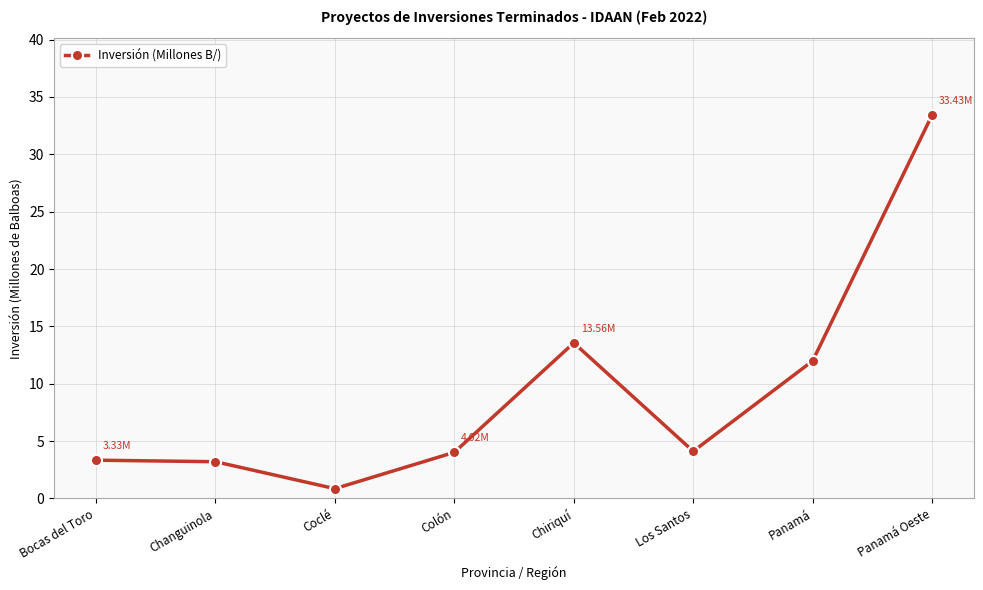

The value at Panamá Oeste is 33.4. True or false?

True